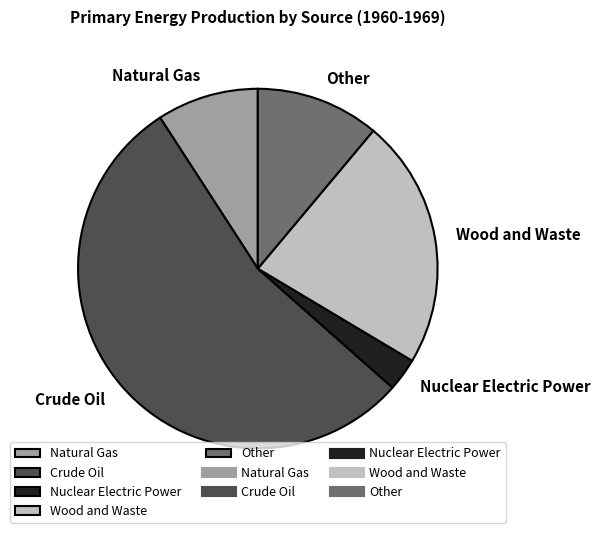

What is the smallest slice in the pie chart?

Nuclear Electric Power